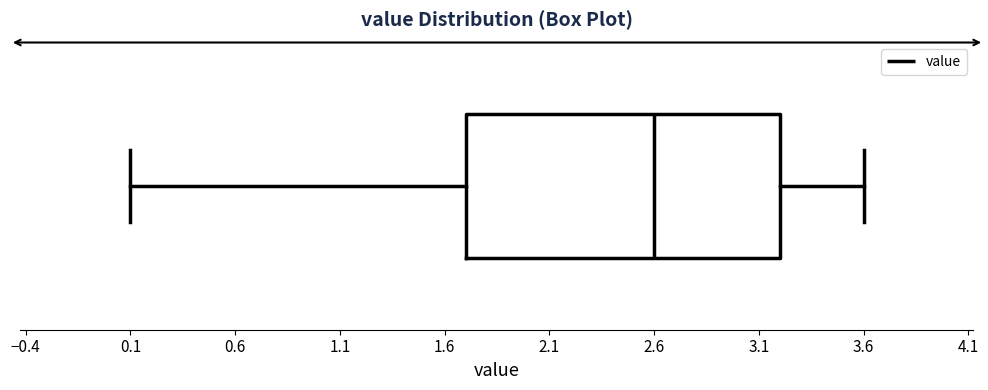

Where does the right whisker of the box end on the x-axis? The values are not printed on the chart, so give them approximately, as read against the axis.

3.6